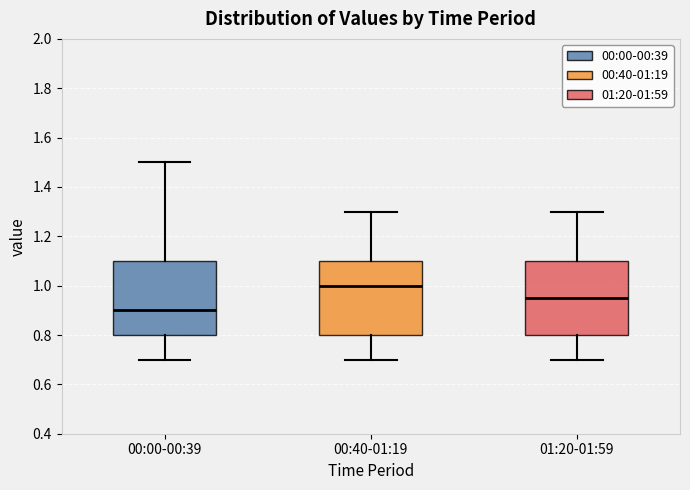

Where is the upper edge of the box for 00:40-01:19 on the y-axis? The values are not printed on the chart, so give them approximately, as read against the axis.

1.10